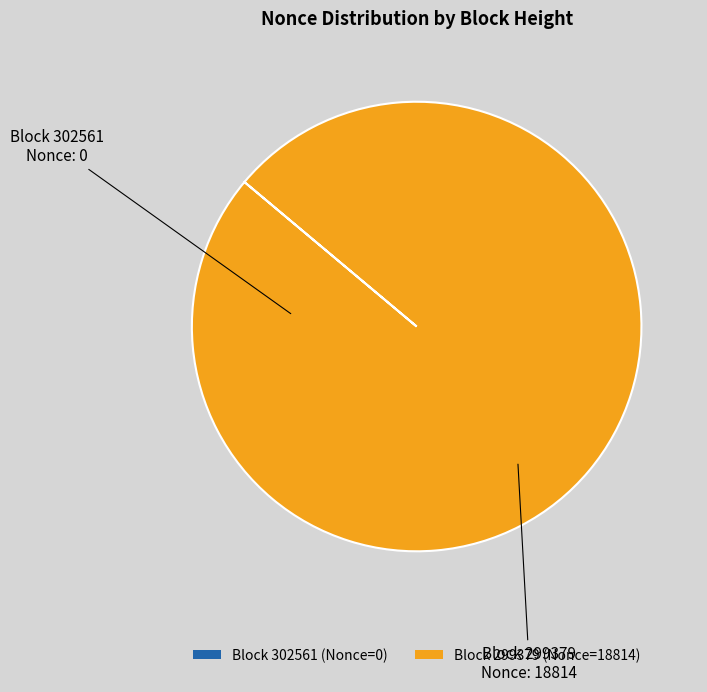

Is there any slice that represents more than half of the pie?

Yes